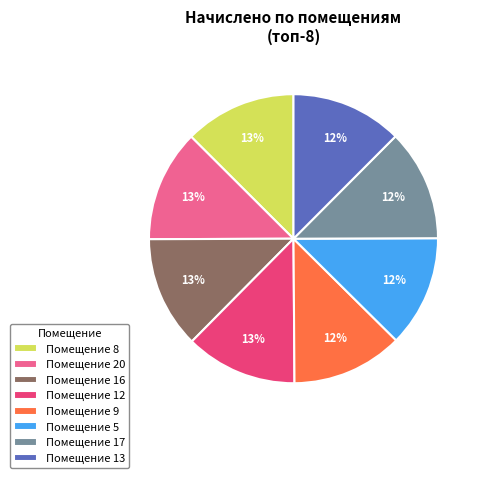

To the nearest percent, what is the average slice percentage?

12%